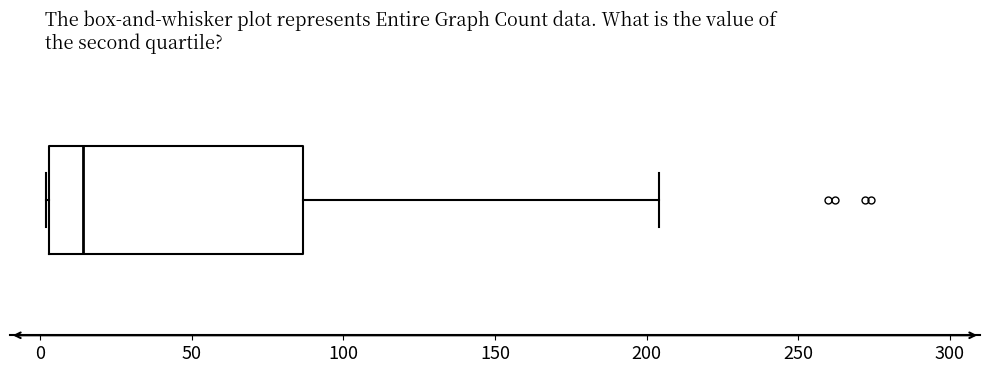

Transcribe this box plot: give where the median line is, the range the box spans, and where the two whiskers end, as read against the x-axis. The values are not printed on the chart, so give them approximately, as read against the axis.

median 15, box 5 to 85, whiskers 0 to 205